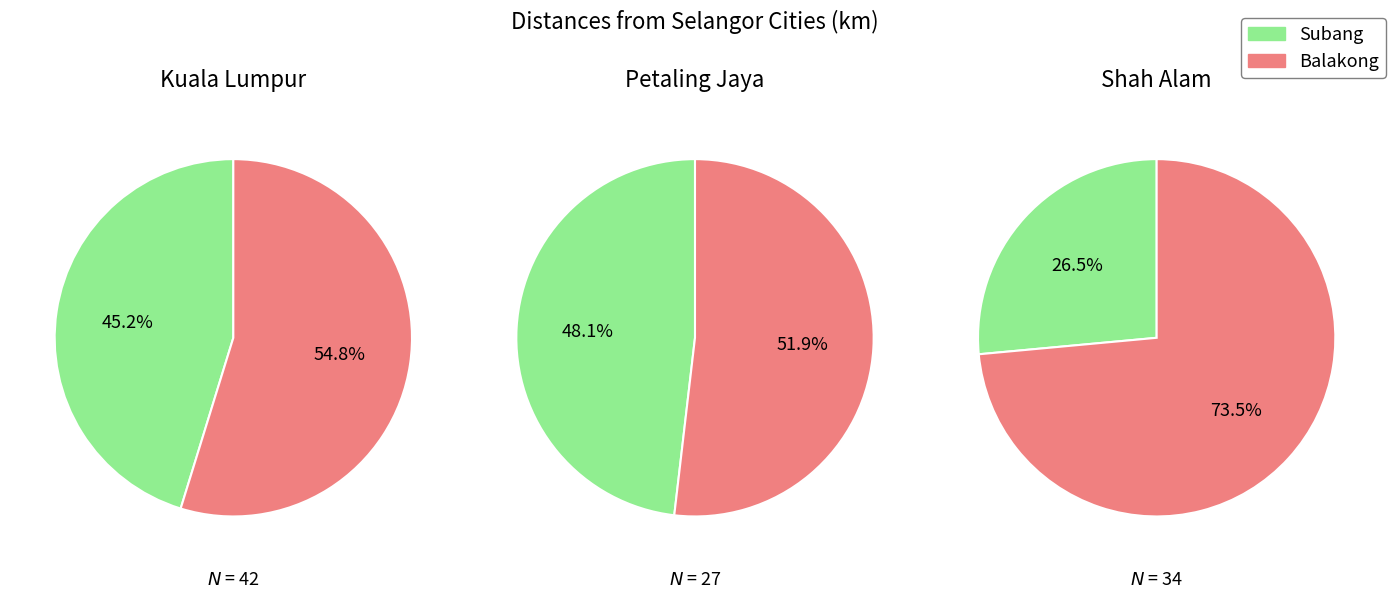

To the nearest percent, what portion does Balakong represent?

52%